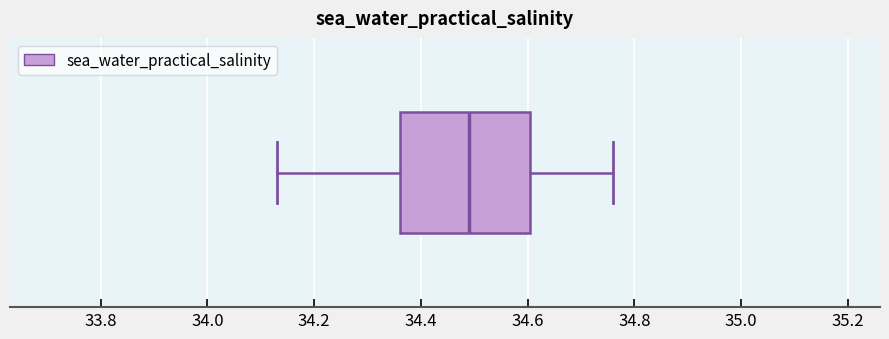

Read this box plot against the x-axis: the position of the median line, the range covered by the box, and the ends of both whiskers. The values are not printed on the chart, so give them approximately, as read against the axis.

median 34.50, box 34.36 to 34.60, whiskers 34.14 to 34.76